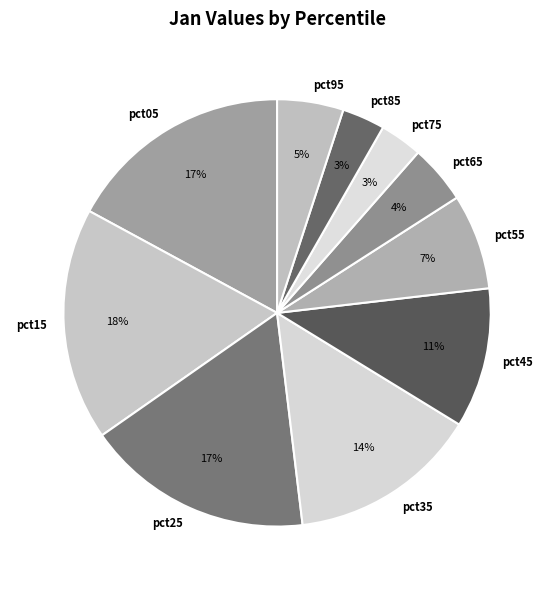

True or false: pct35 accounts for 14% of the total.

True